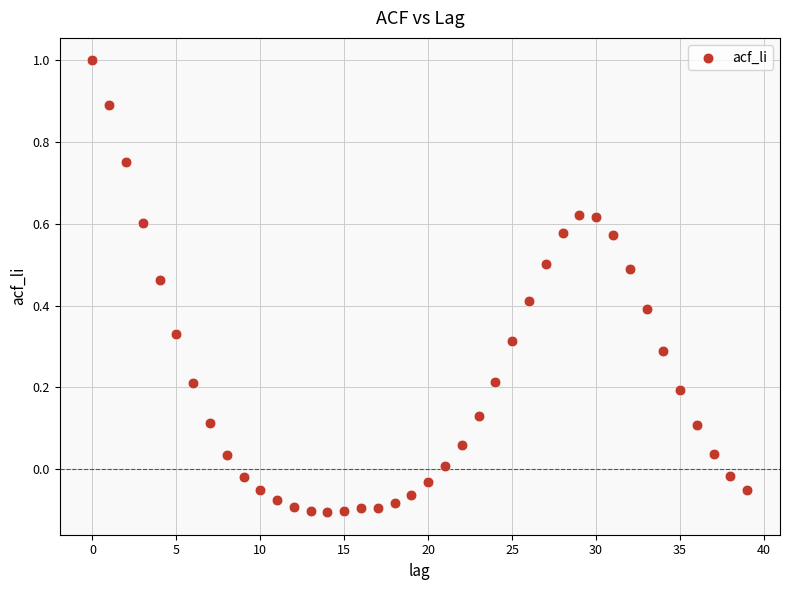

What is the range of Y values (max minus min)?

1.1